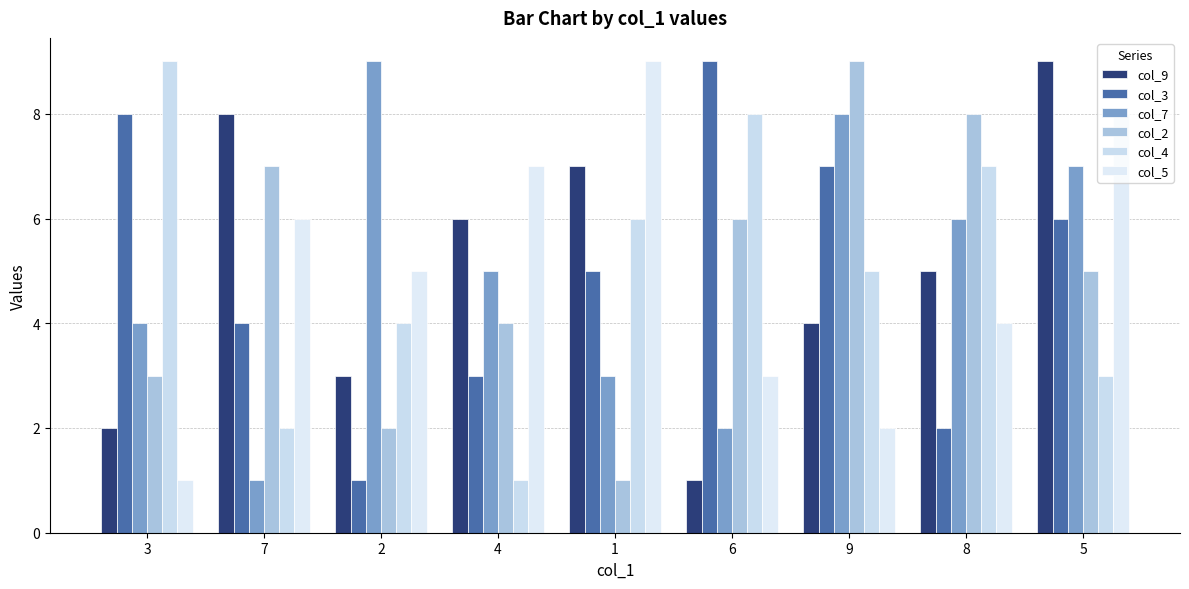

The value of col_9 at 4 is 10. True or false?

False